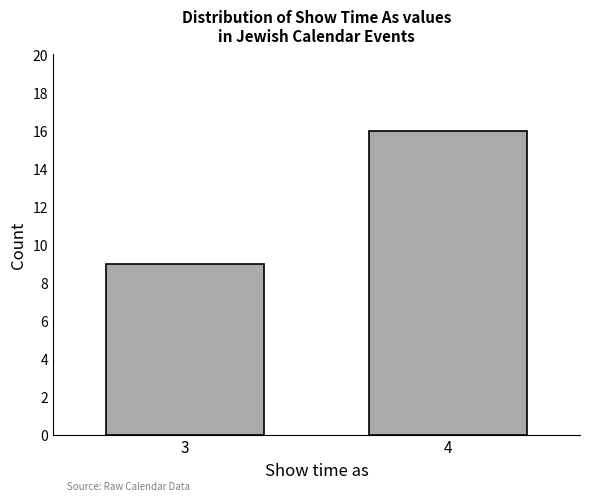

Reading left to right, list all the values displayed in this chart.

3=9	4=16